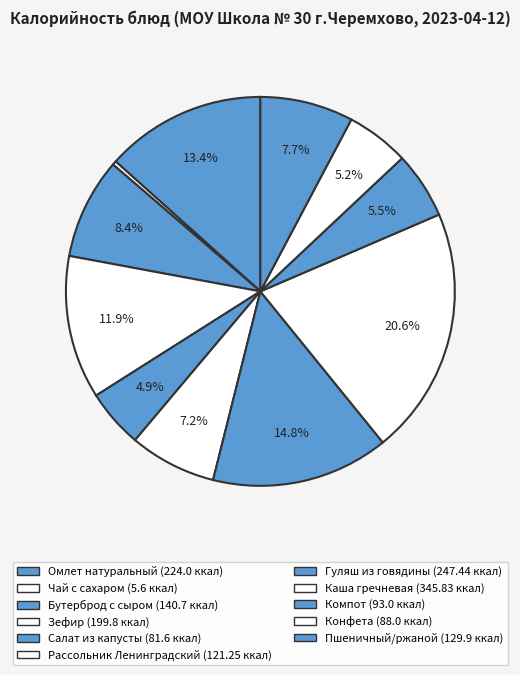

The Чай с сахаром slice represents 0% of the pie. True or false?

True